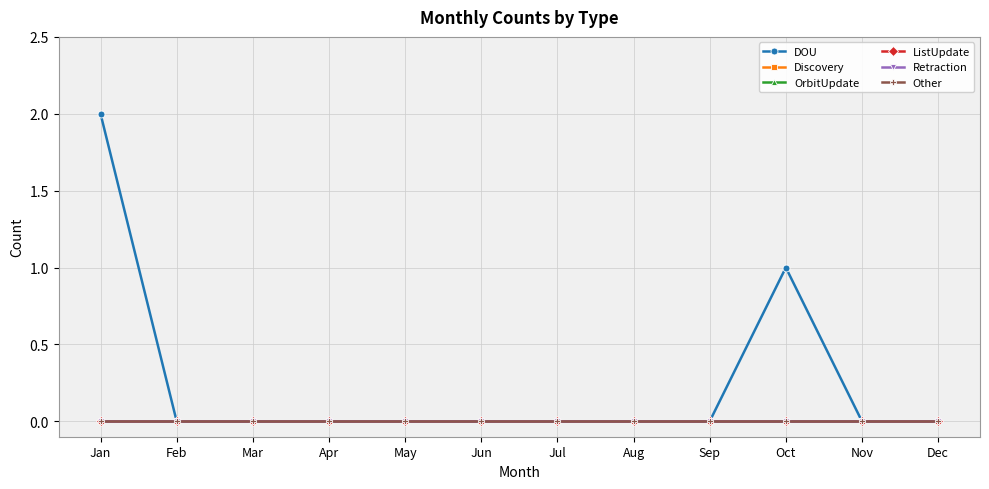

True or false: OrbitUpdate and Other intersect in this chart.

False